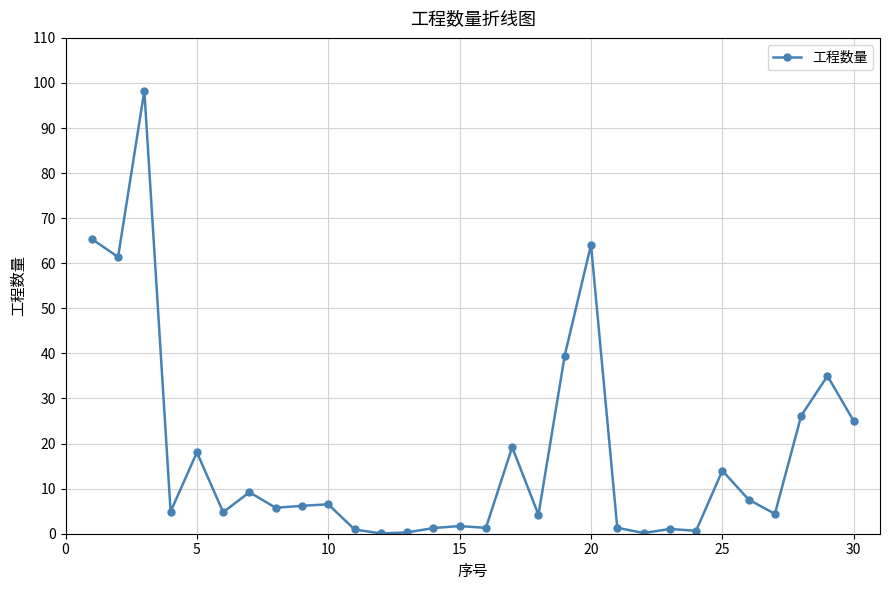

True or false: the data has more than 2 interior local peaks.

True